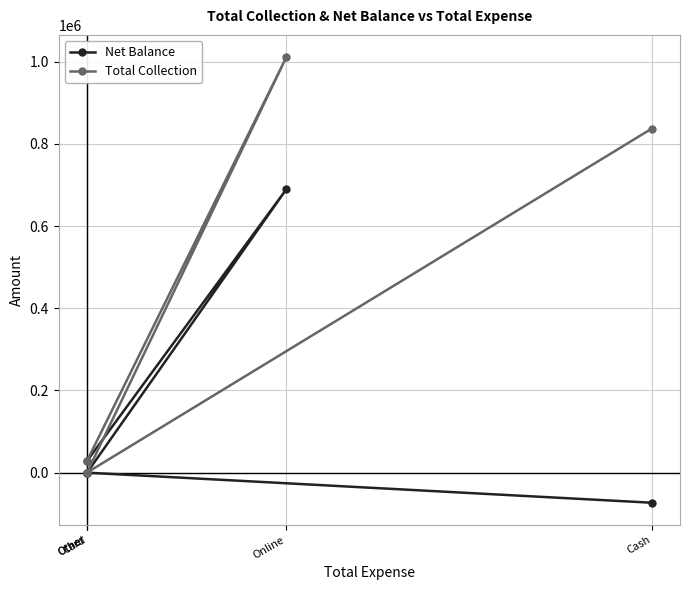

How many lines are shown in the chart?

2